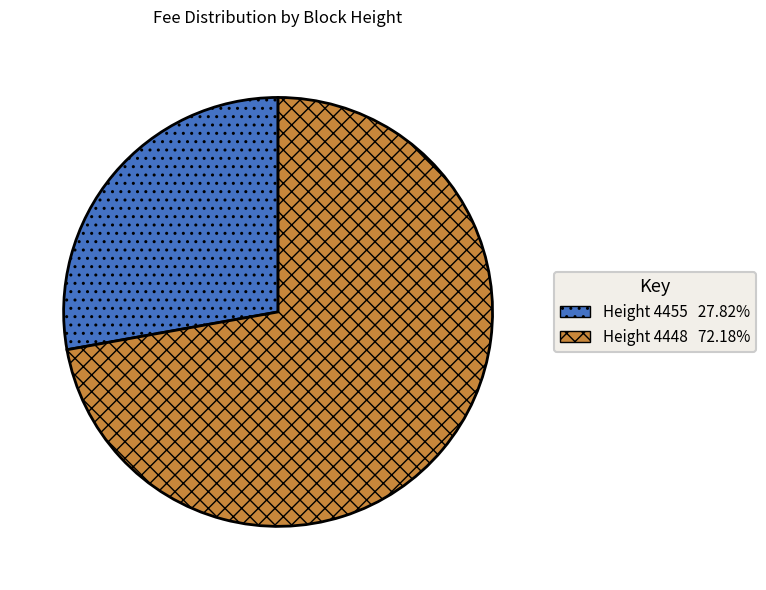

Count the number of slices in the pie.

2